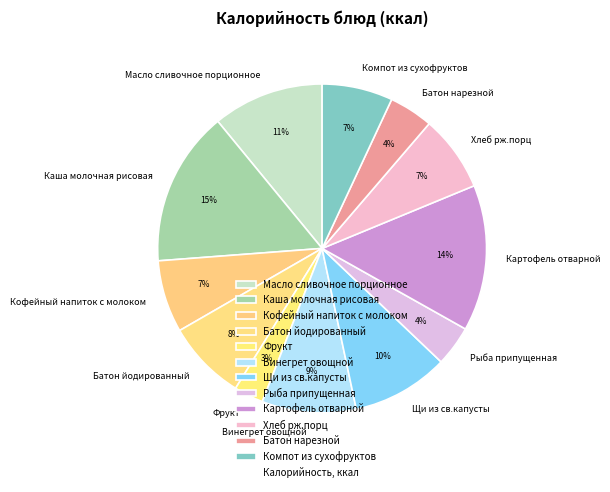

To the nearest percent, what portion does Каша молочная рисовая represent?

15%